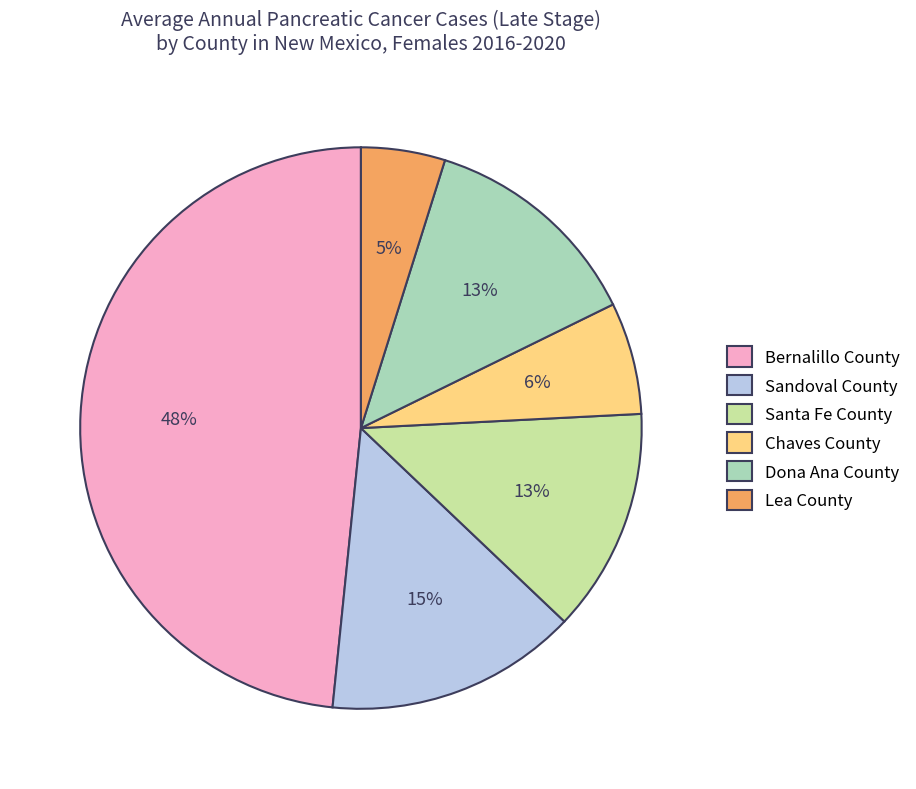

To the nearest percent, what portion does Bernalillo County represent?

48%